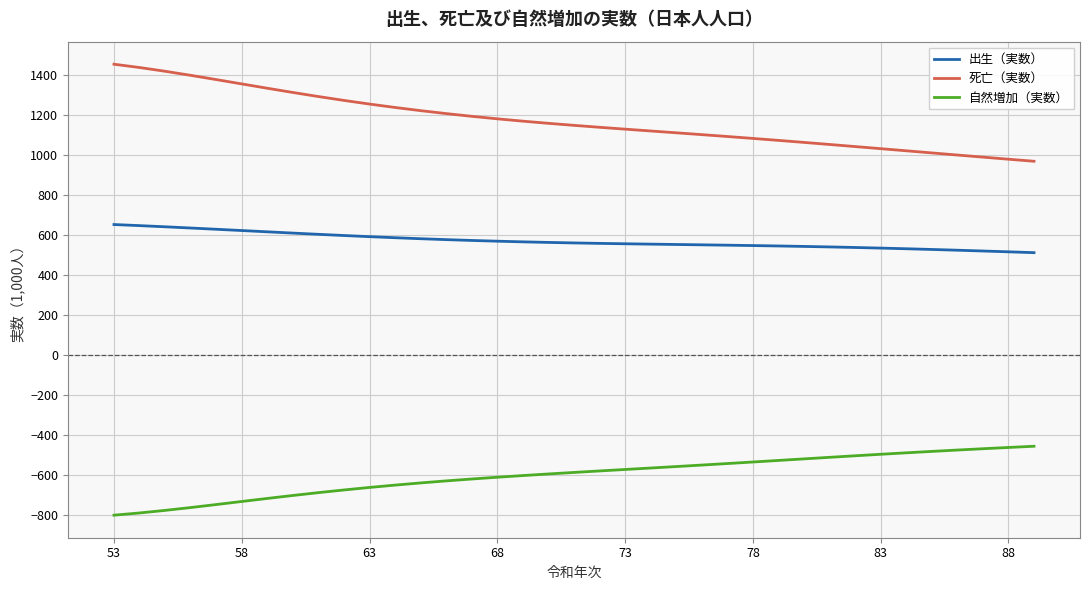

Rank the series by their maximum value, from highest to lowest.

死亡（実数）, 出生（実数）, 自然増加（実数）